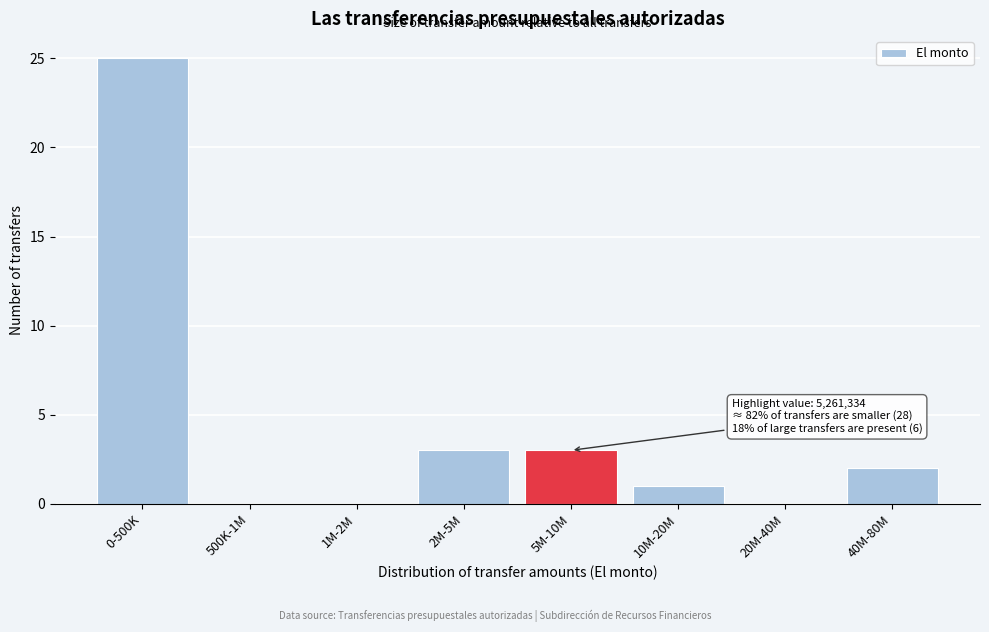

Reading left to right, what are all the values shown in this chart?

0-500K=25	500K-1M=0	1M-2M=0	2M-5M=3	5M-10M=3	10M-20M=1	20M-40M=0	40M-80M=2